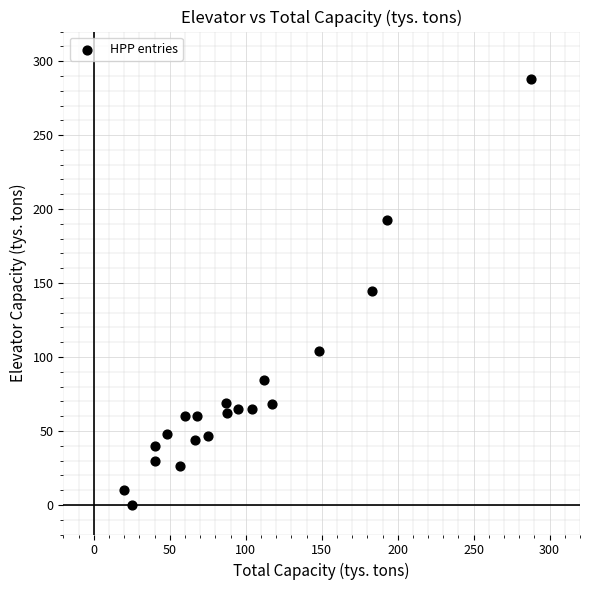

What is the range of Y values (max minus min)?

288.0